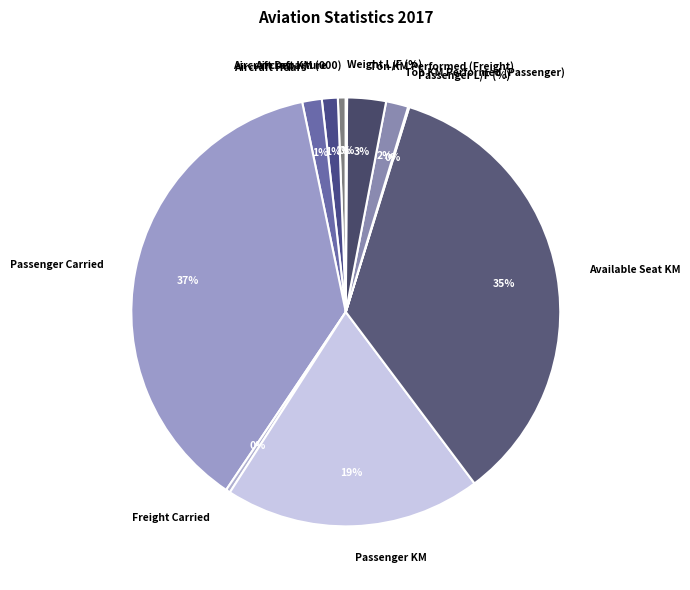

What is the largest slice in the pie chart?

Passenger Carried